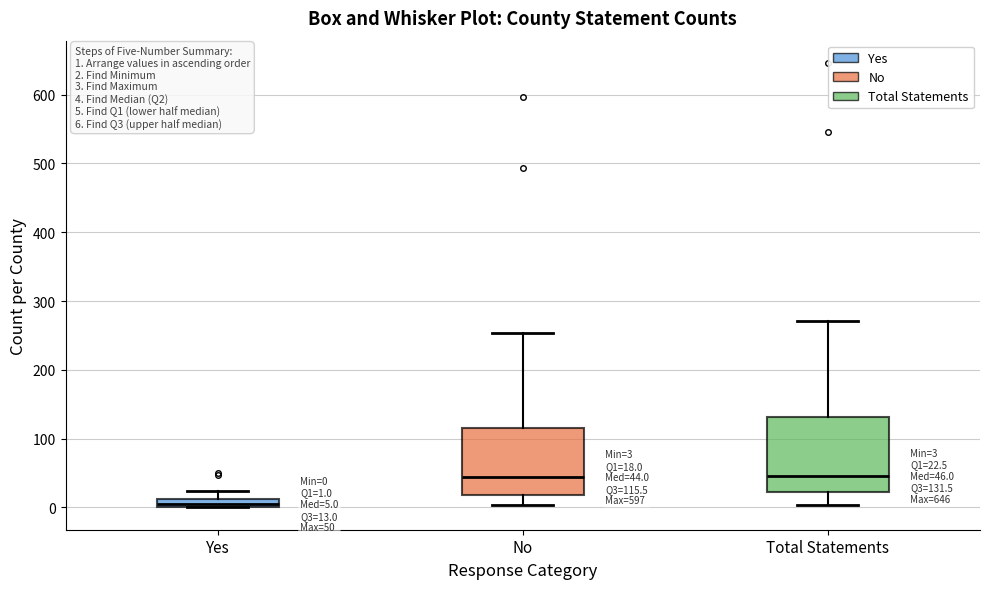

Which box is the tallest, from its lower edge to its upper edge?

Total Statements